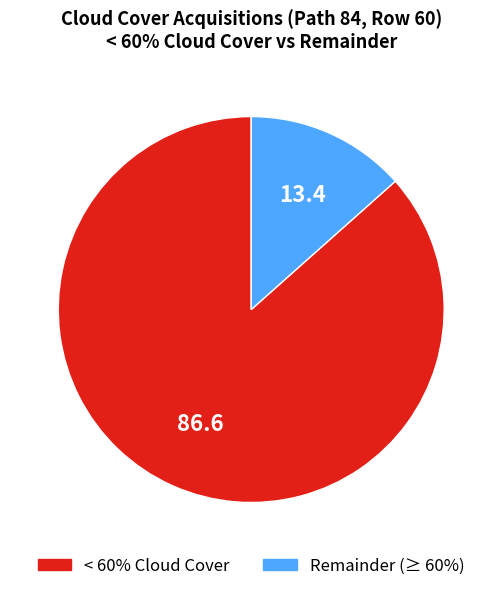

Does any single category account for the majority?

Yes